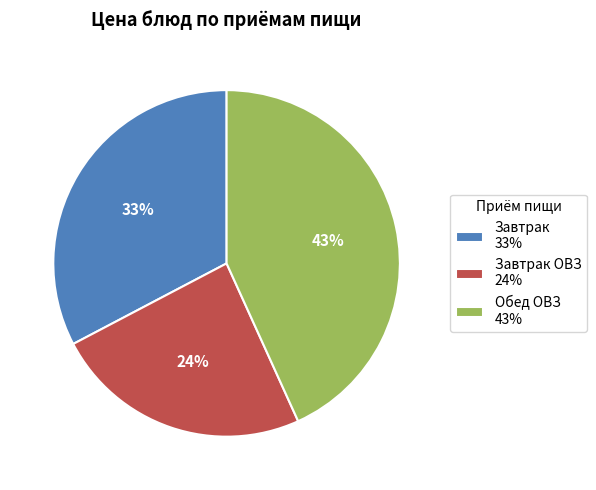

What is the smallest slice in the pie chart?

Завтрак ОВЗ 24%